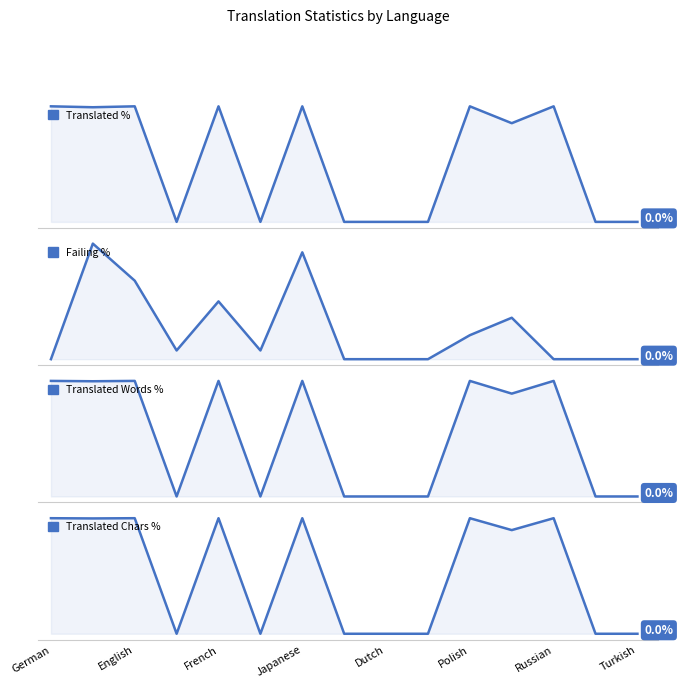

What is the highest value of the Failing % series?

10.6